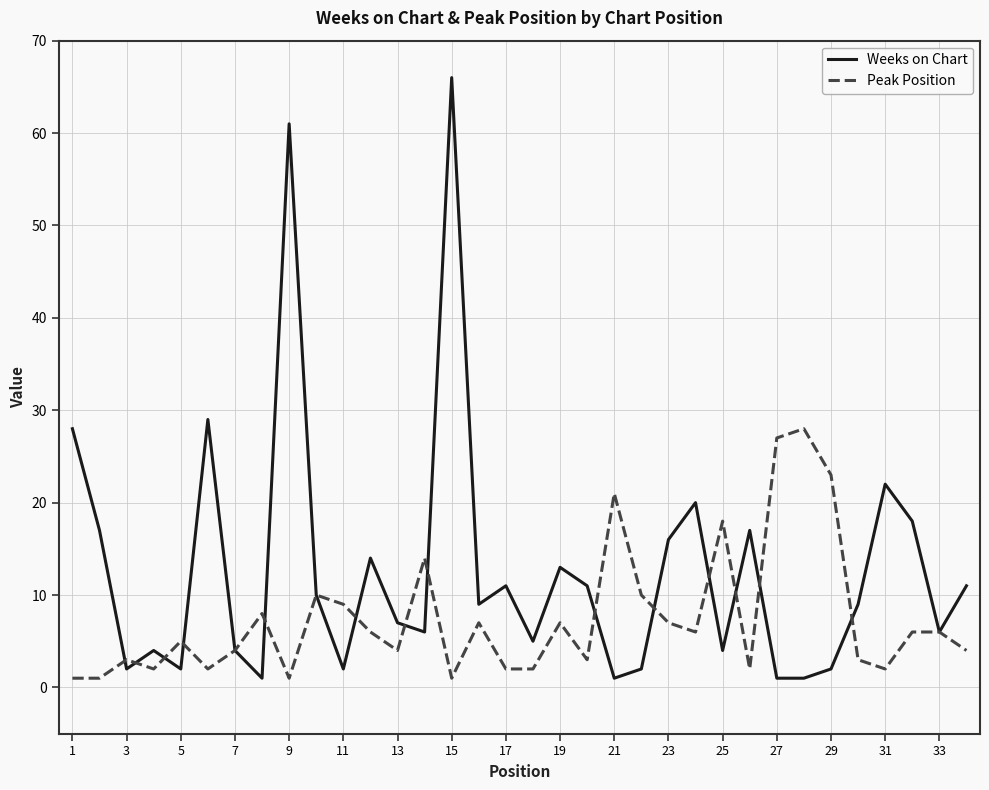

Which series has the largest total across all categories?

Weeks on Chart